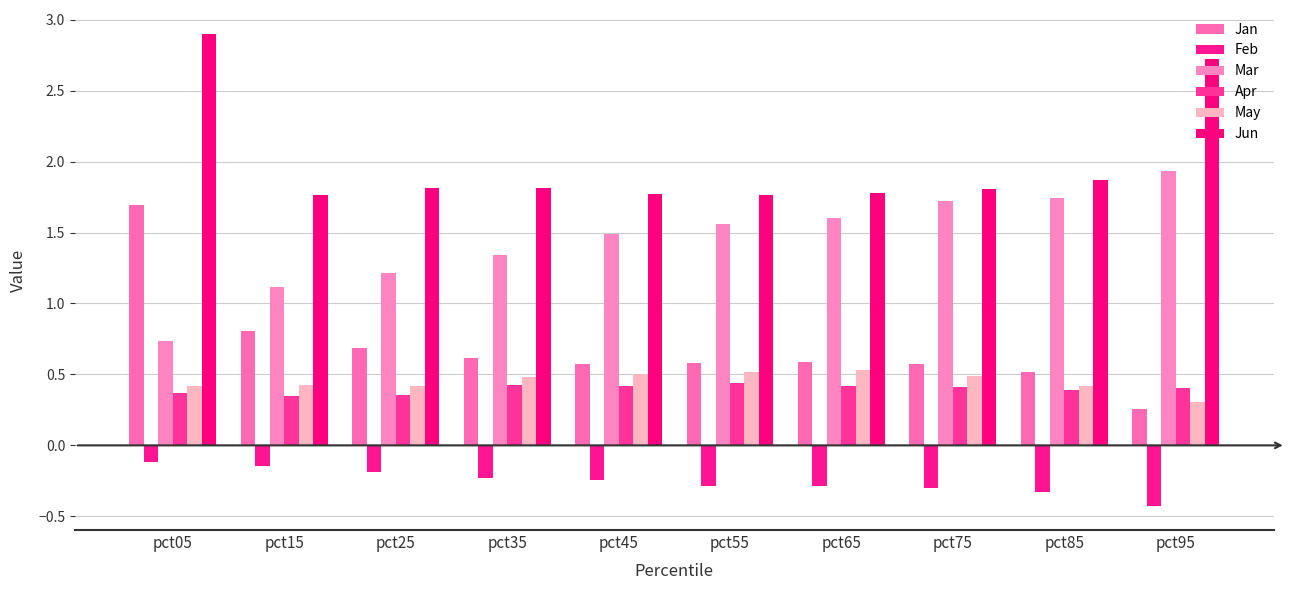

Where is Jun nearest to the value 2?

pct85